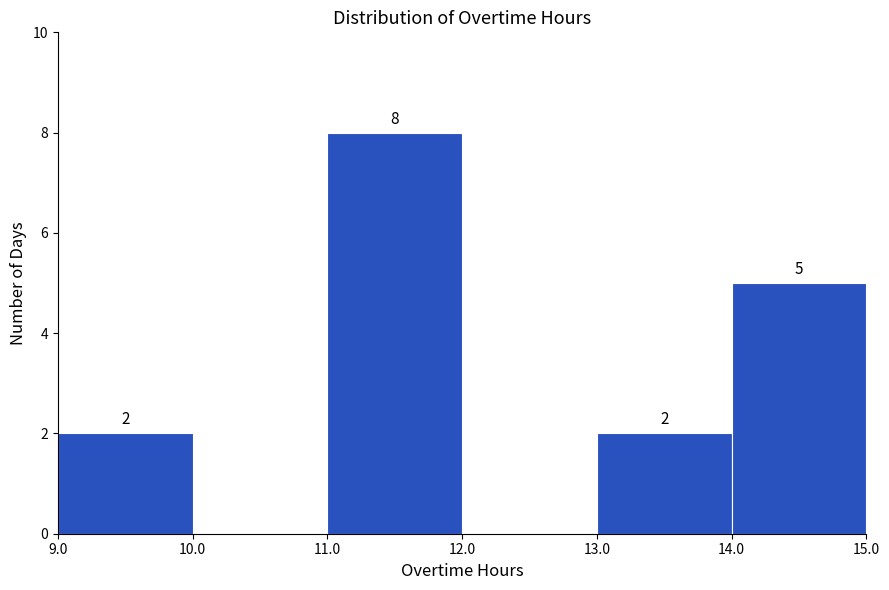

Over which range of the x-axis is the bar tallest?

11.0 to 12.0